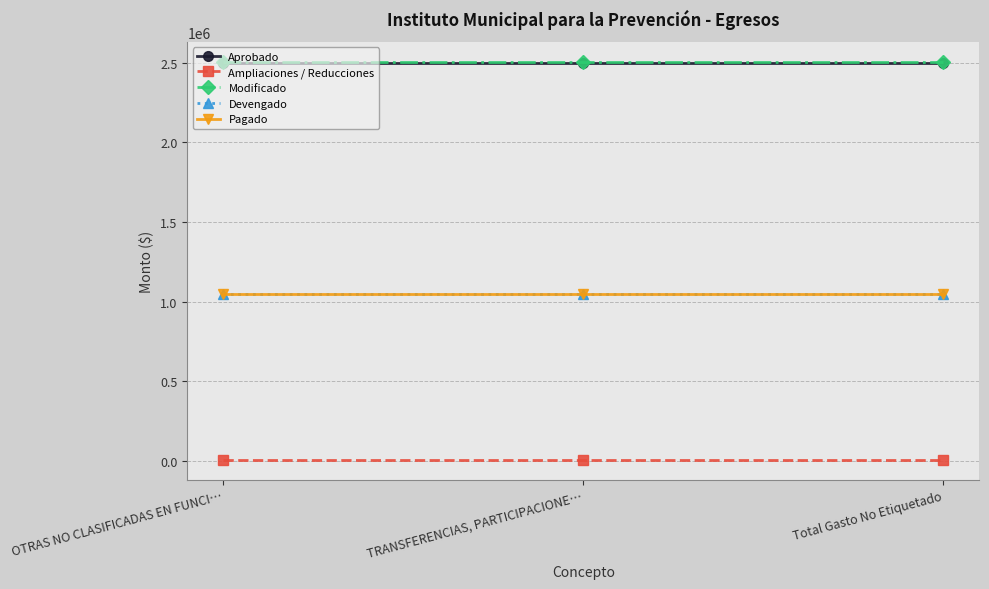

How many lines are shown in the chart?

5